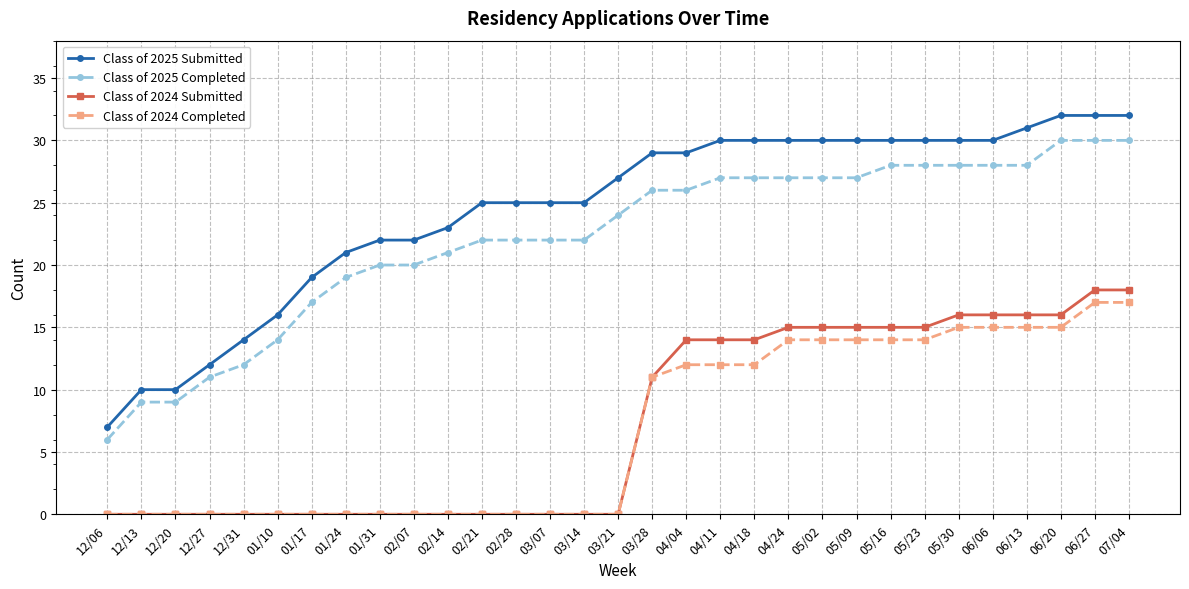

Reading left to right, list all the values displayed in this chart.

Class of 2025 Submitted: 7	10	10	12	14	16	19	21	22	22	23	25	25	25	25	27	29	29	30	30	30	30	30	30	30	30	30	31	32	32	32
Class of 2025 Completed: 6	9	9	11	12	14	17	19	20	20	21	22	22	22	22	24	26	26	27	27	27	27	27	28	28	28	28	28	30	30	30
Class of 2024 Submitted: 0	0	0	0	0	0	0	0	0	0	0	0	0	0	0	0	11	14	14	14	15	15	15	15	15	16	16	16	16	18	18
Class of 2024 Completed: 0	0	0	0	0	0	0	0	0	0	0	0	0	0	0	0	11	12	12	12	14	14	14	14	14	15	15	15	15	17	17